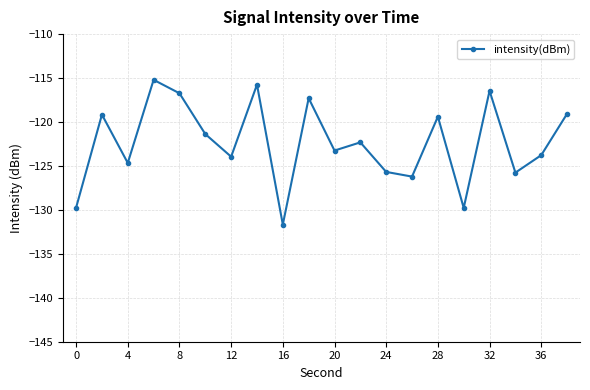

What is the value of the 15th point from the left?

-119.4